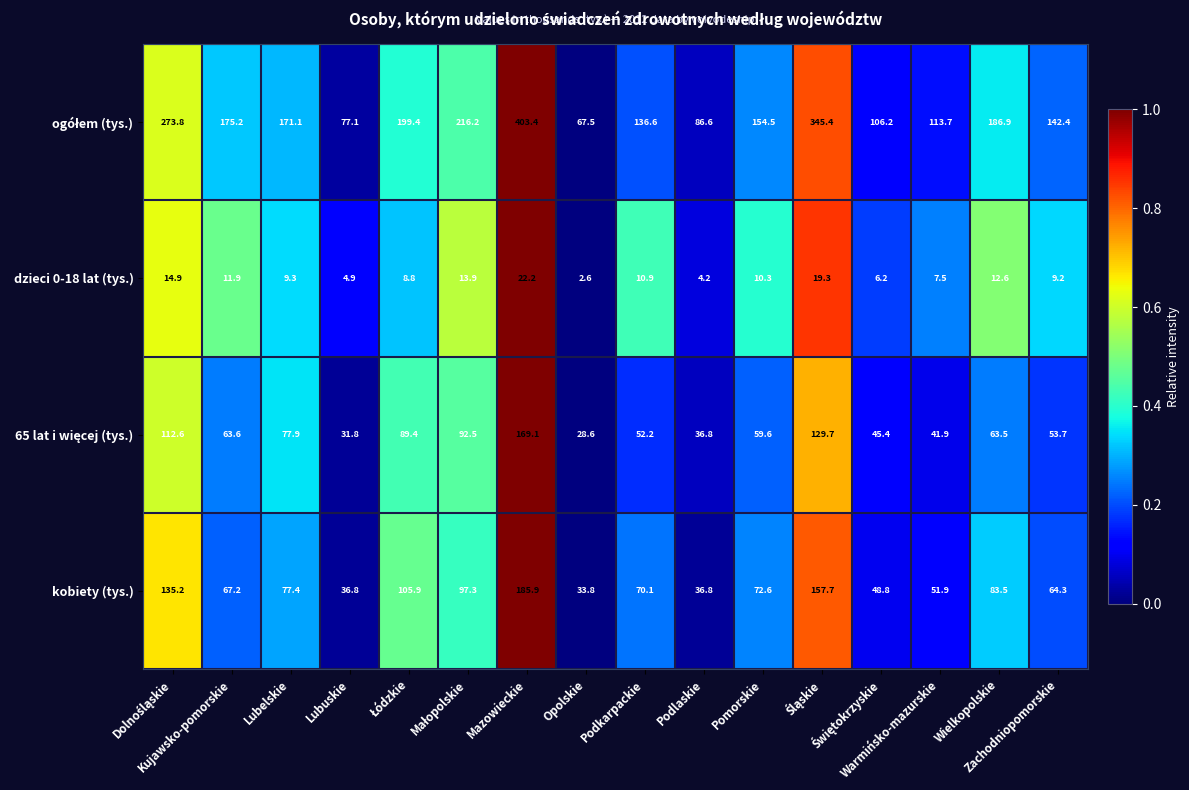

What is the average value of the kobiety (tys.) series?

82.8